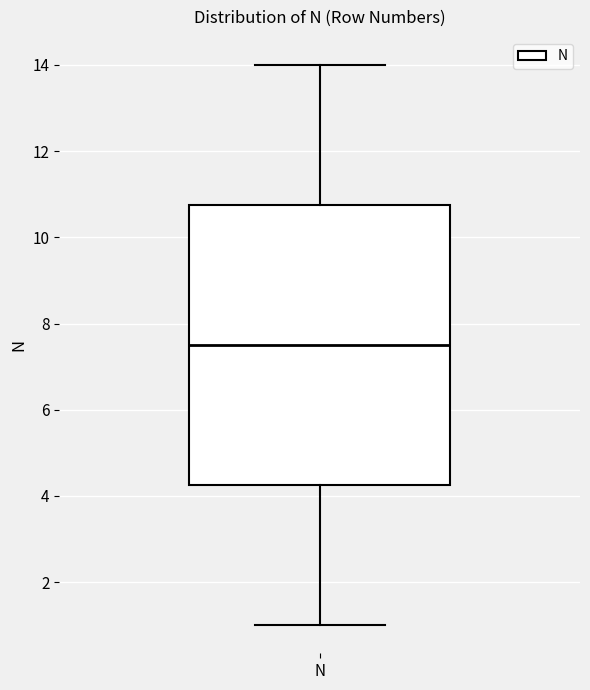

Where does the lower whisker of the box for N end on the y-axis? The values are not printed on the chart, so give them approximately, as read against the axis.

1.0